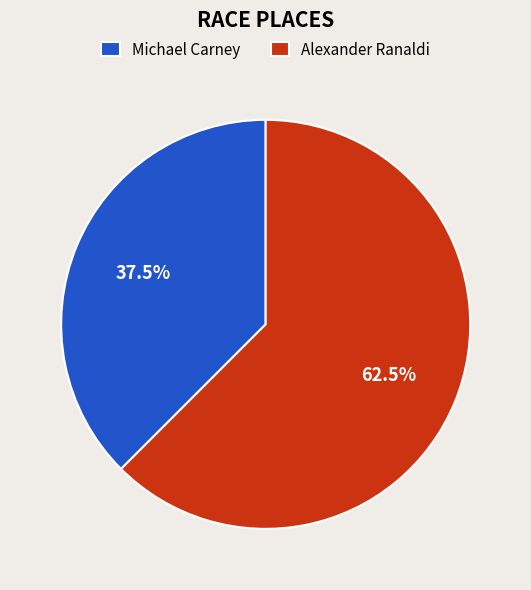

Which slice is the largest?

Alexander Ranaldi